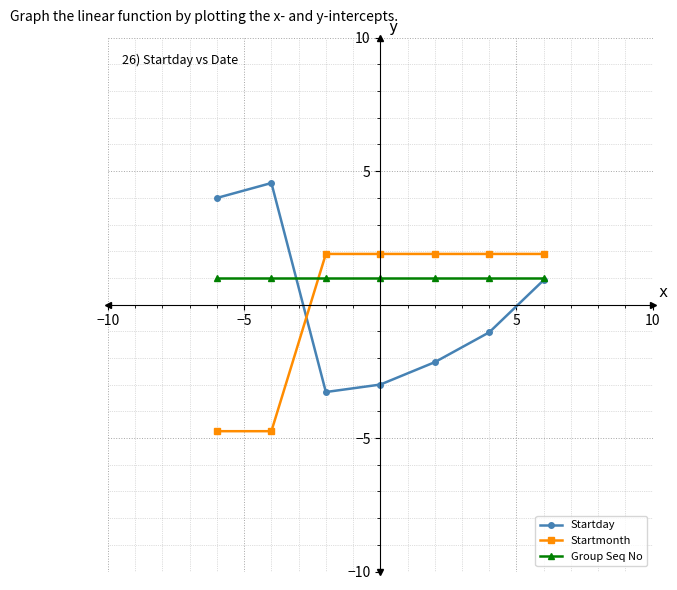

Which series has the largest total across all categories?

Group Seq No